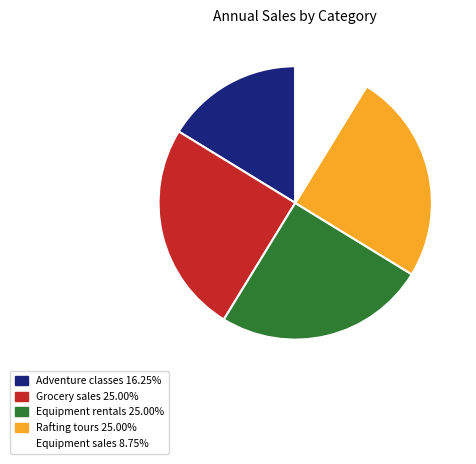

Does any single category account for the majority?

No